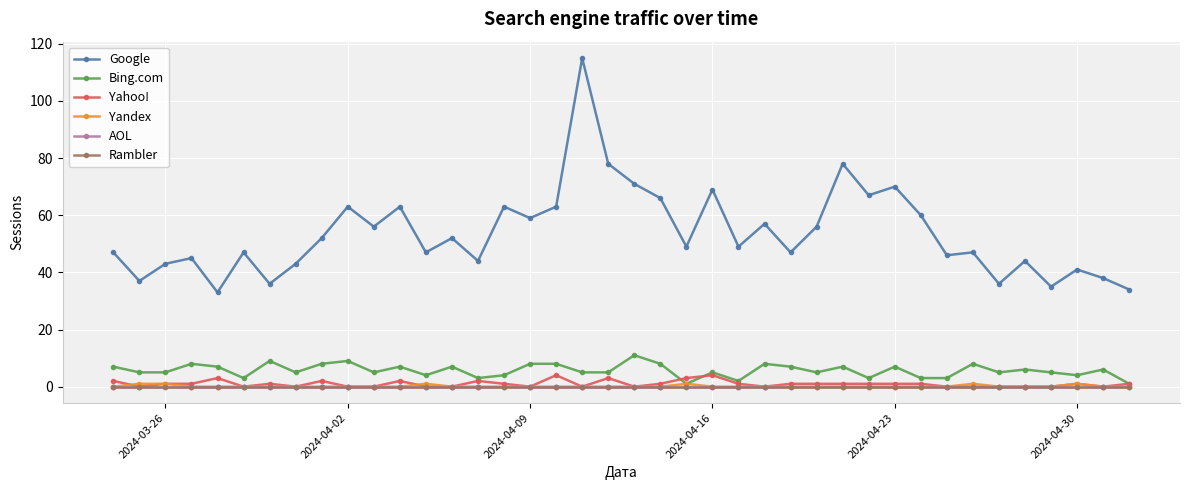

What is the maximum value for Yahoo!?

4